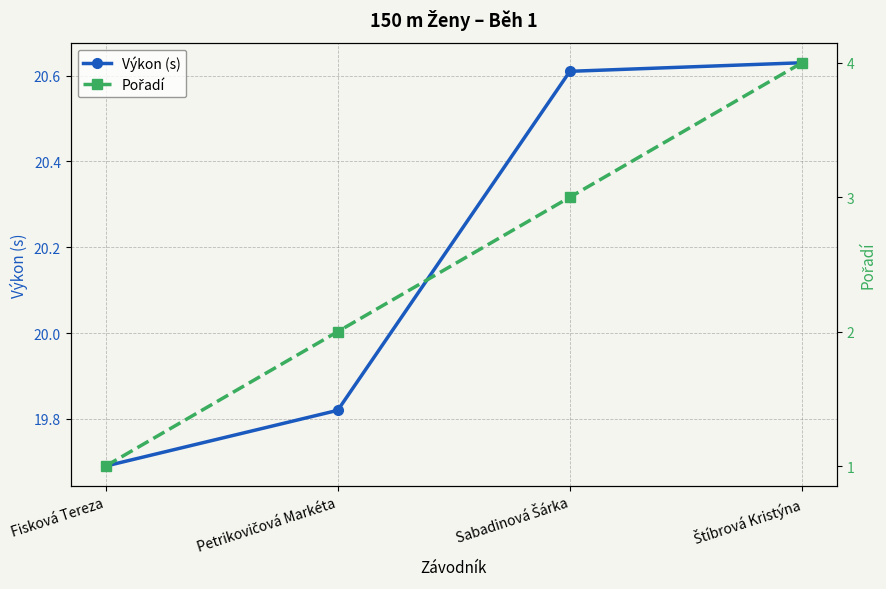

What is the difference between the second highest and second lowest values in the Výkon (s) series?

0.8